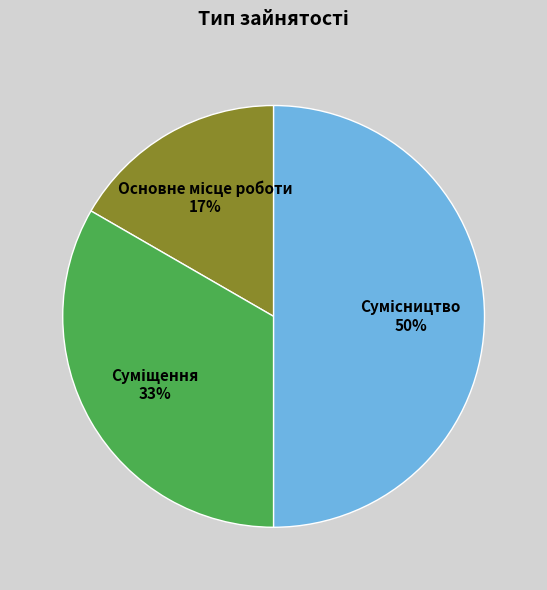

To the nearest percent, what is the difference between the largest and smallest slice percentages?

33%